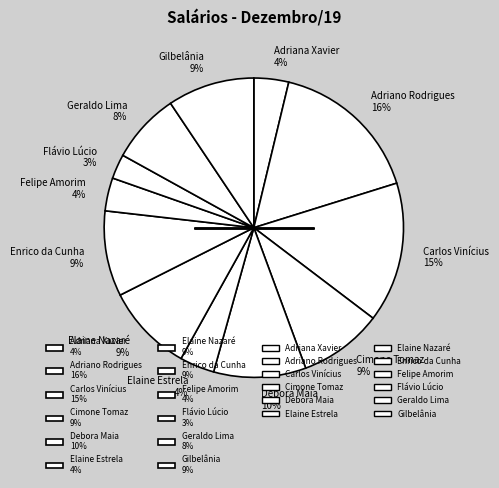

The Carlos Vinícius slice represents 15% of the pie. True or false?

True